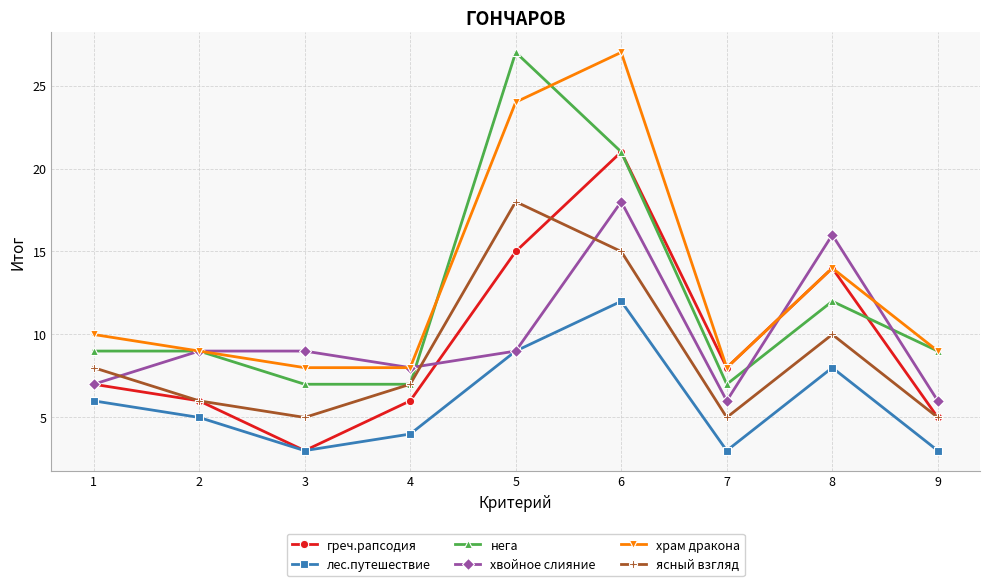

What is the smallest value displayed?

3